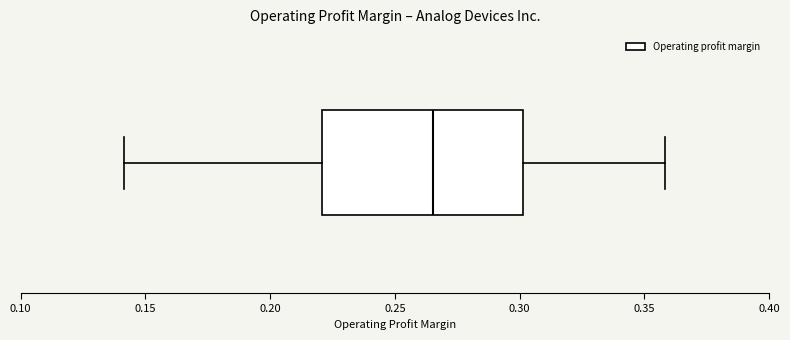

Read this box plot against the x-axis: the position of the median line, the range covered by the box, and the ends of both whiskers. The values are not printed on the chart, so give them approximately, as read against the axis.

median 0.265, box 0.220 to 0.300, whiskers 0.140 to 0.360